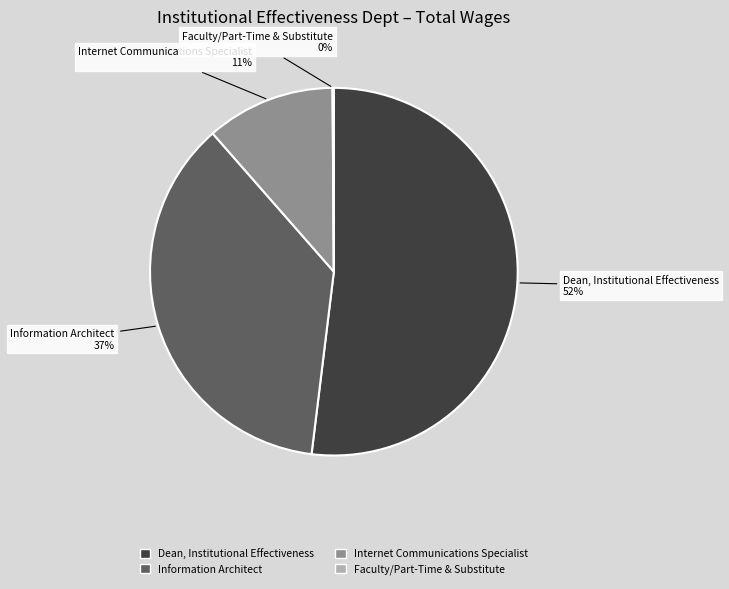

Which slice is the largest?

Dean, Institutional Effectiveness